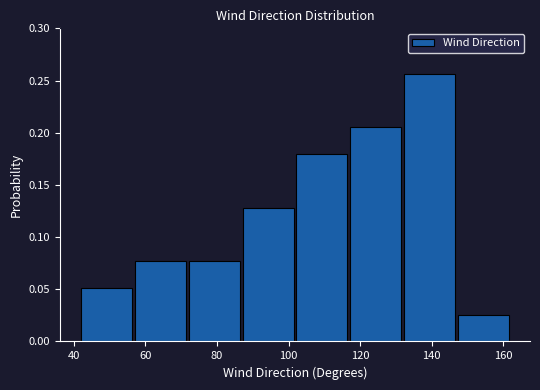

What is the height of the bar covering 102 to 118 on the x-axis? Neither the bar edges nor the heights are printed on the chart, so give them approximately, as read against the axes.

0.180